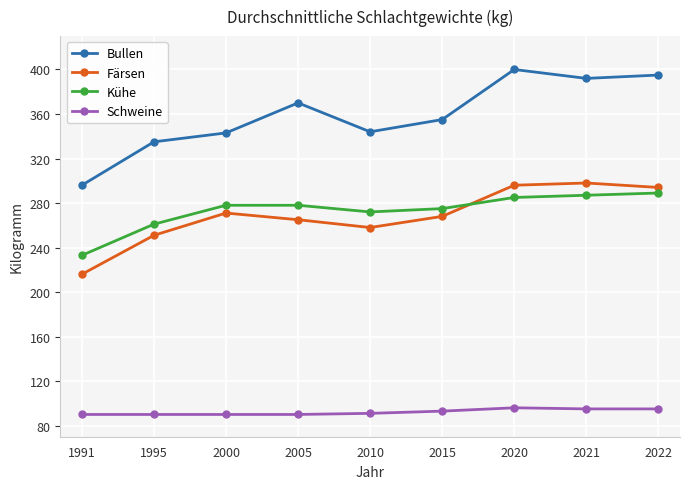

Where is the first local maximum for Färsen?

2000